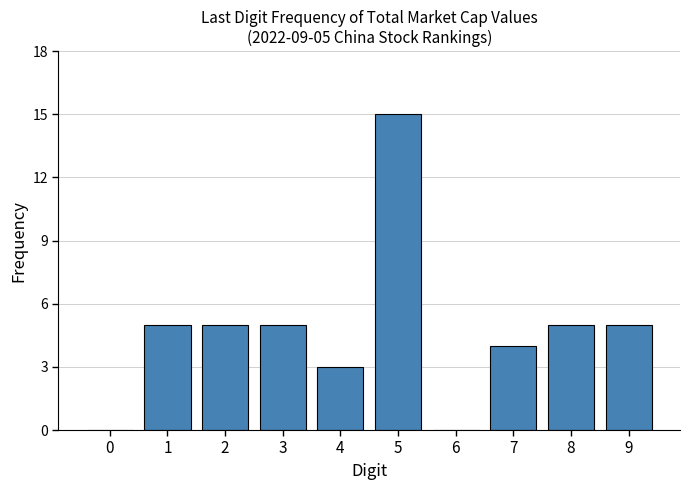

Reading left to right, transcribe all the data shown in this chart.

0=0	1=5	2=5	3=5	4=3	5=15	6=0	7=4	8=5	9=5